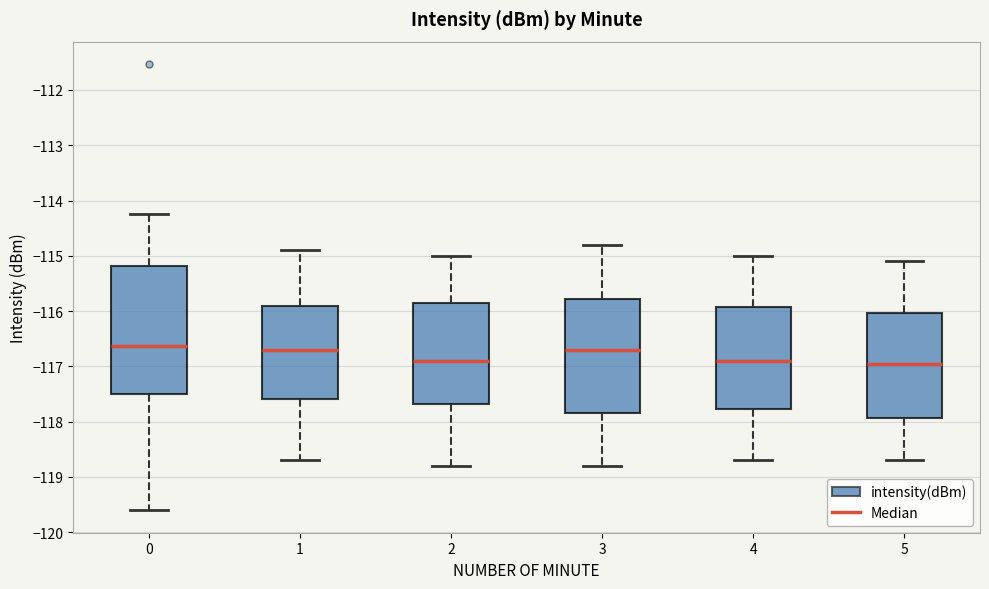

Reading left to right, read every box against the y-axis: the position of its median line, the range the box covers, and the ends of its whiskers. The values are not printed on the chart, so give them approximately, as read against the axis.

0: median -116.6, box -117.5 to -115.2, whiskers -119.6 to -114.2
1: median -116.7, box -117.6 to -115.9, whiskers -118.7 to -114.9
2: median -116.9, box -117.7 to -115.8, whiskers -118.8 to -115.0
3: median -116.7, box -117.8 to -115.8, whiskers -118.8 to -114.8
4: median -116.9, box -117.8 to -115.9, whiskers -118.7 to -115.0
5: median -116.9, box -117.9 to -116.0, whiskers -118.7 to -115.1